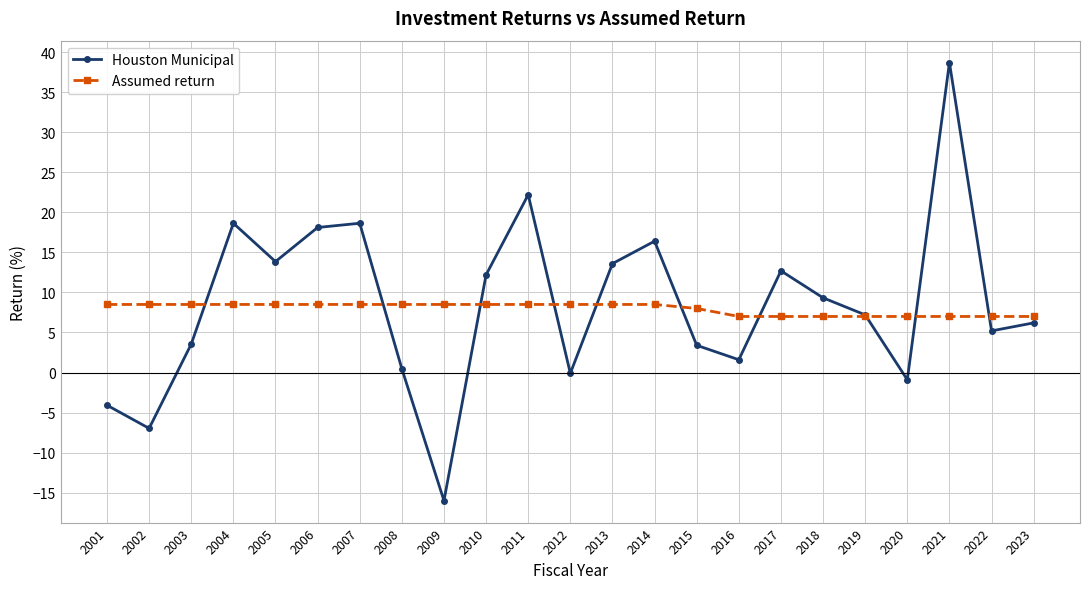

At 2003, list the series in order from smallest to largest.

Houston Municipal, Assumed return